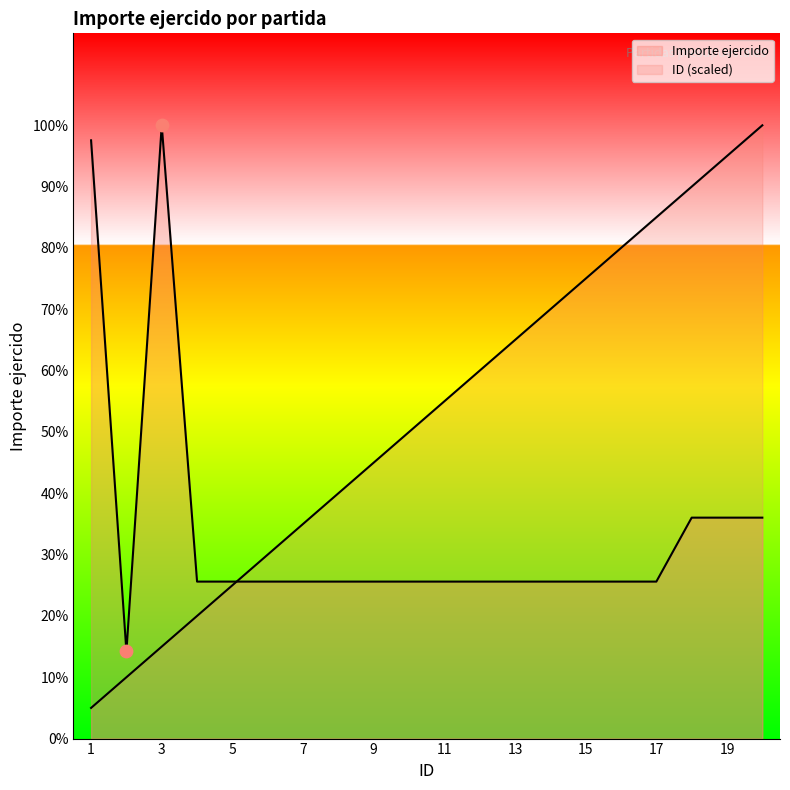

Which series contains the highest Y value?

Importe ejercido